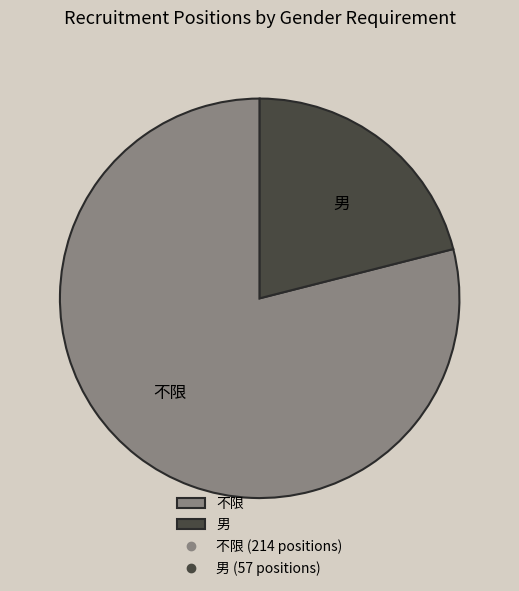

Is the sum of 男 and 不限 greater than half?

Yes